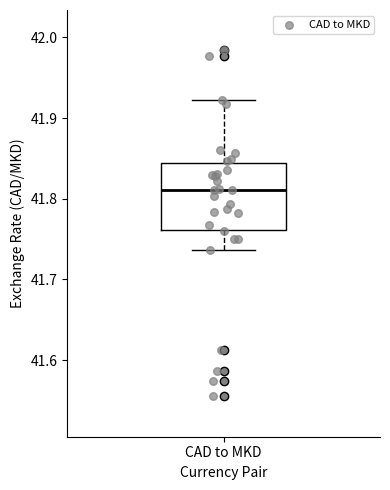

Read this box plot against the y-axis: the position of the median line, the range covered by the box, and the ends of both whiskers. The values are not printed on the chart, so give them approximately, as read against the axis.

median 41.81, box 41.76 to 41.84, whiskers 41.74 to 41.92